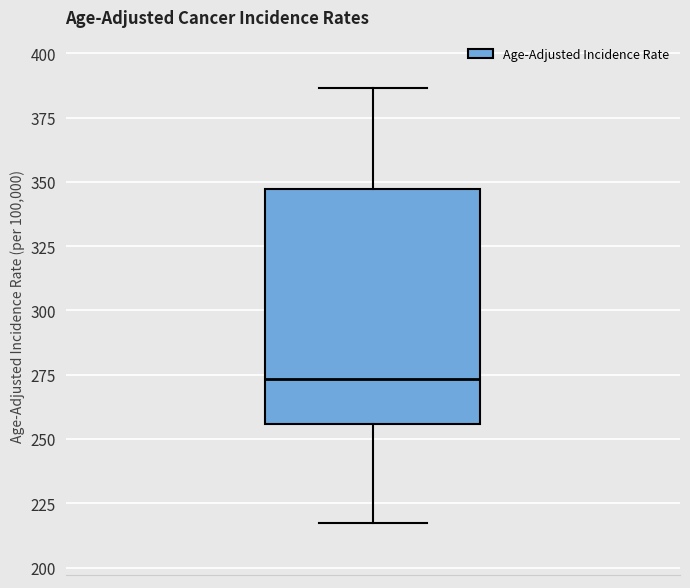

Transcribe this box plot: give where the median line is, the range the box spans, and where the two whiskers end, as read against the y-axis. The values are not printed on the chart, so give them approximately, as read against the axis.

median 275, box 255 to 345, whiskers 215 to 385